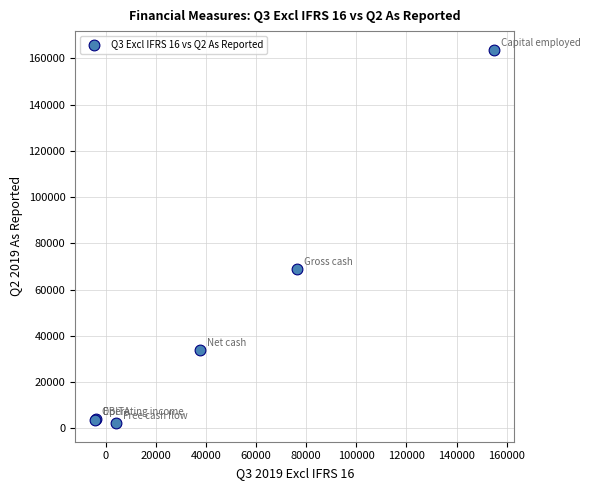

What Y value in the scatter plot is closest to 82989?

68956